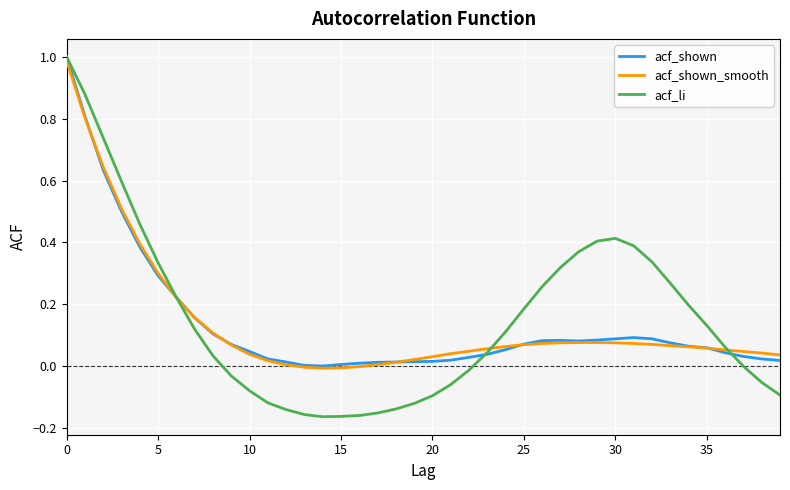

How many lines are shown in the chart?

3